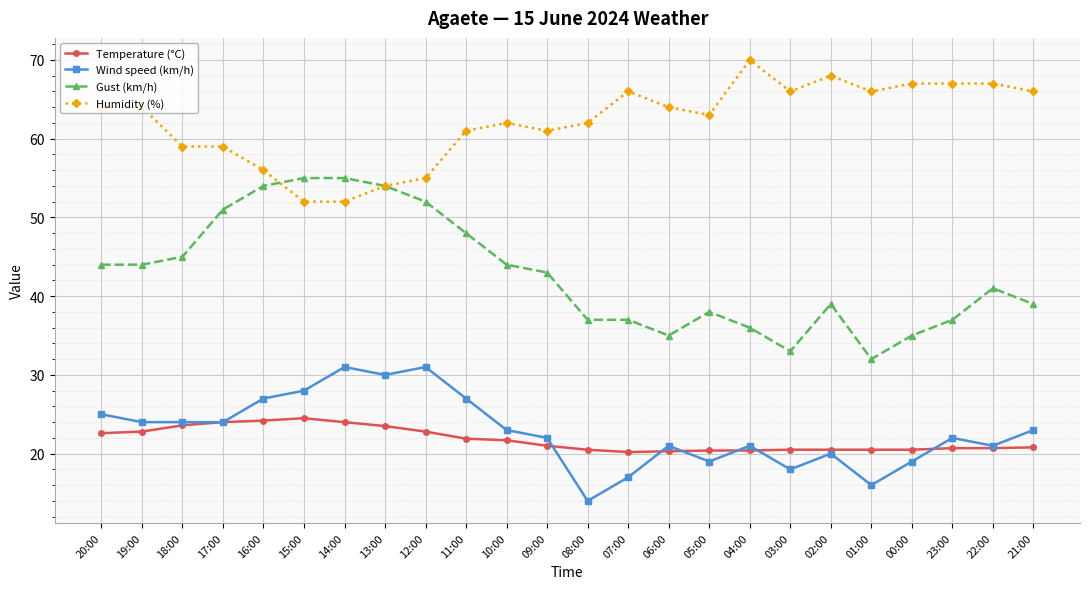

Which series has the largest total across all categories?

Humidity (%)